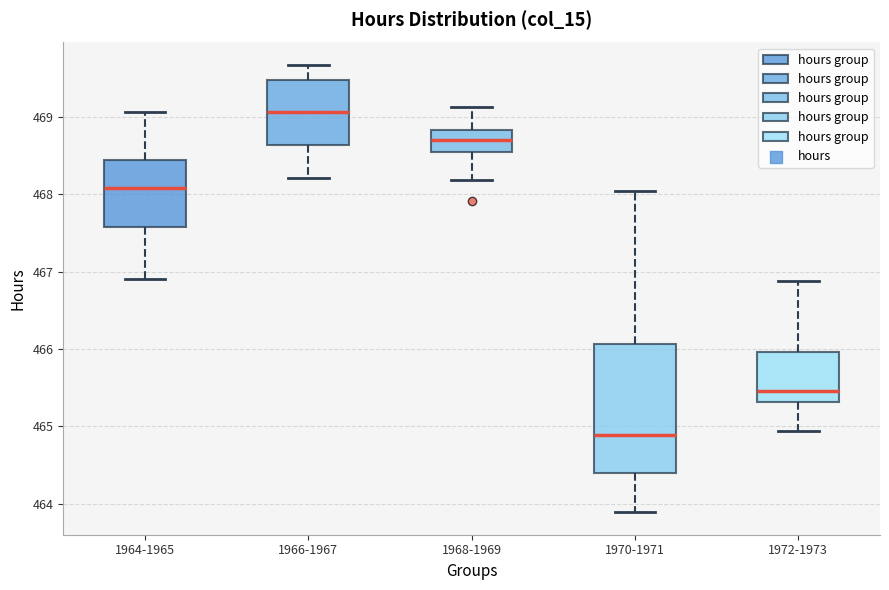

Reading left to right, read every box against the y-axis: the position of its median line, the range the box covers, and the ends of its whiskers. The values are not printed on the chart, so give them approximately, as read against the axis.

1964-1965: median 468.1, box 467.6 to 468.4, whiskers 466.9 to 469.1
1966-1967: median 469.1, box 468.6 to 469.5, whiskers 468.2 to 469.7
1968-1969: median 468.7, box 468.5 to 468.8, whiskers 468.2 to 469.1
1970-1971: median 464.9, box 464.4 to 466.1, whiskers 463.9 to 468.0
1972-1973: median 465.5, box 465.3 to 466.0, whiskers 464.9 to 466.9